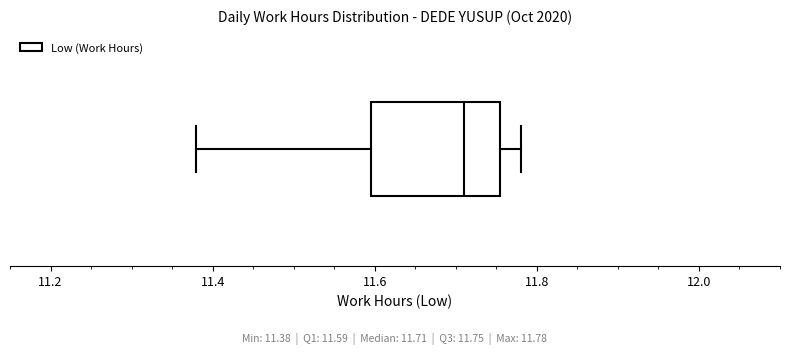

Transcribe this box plot: give where the median line is, the range the box spans, and where the two whiskers end, as read against the x-axis. The values are not printed on the chart, so give them approximately, as read against the axis.

median 11.72, box 11.60 to 11.76, whiskers 11.38 to 11.78